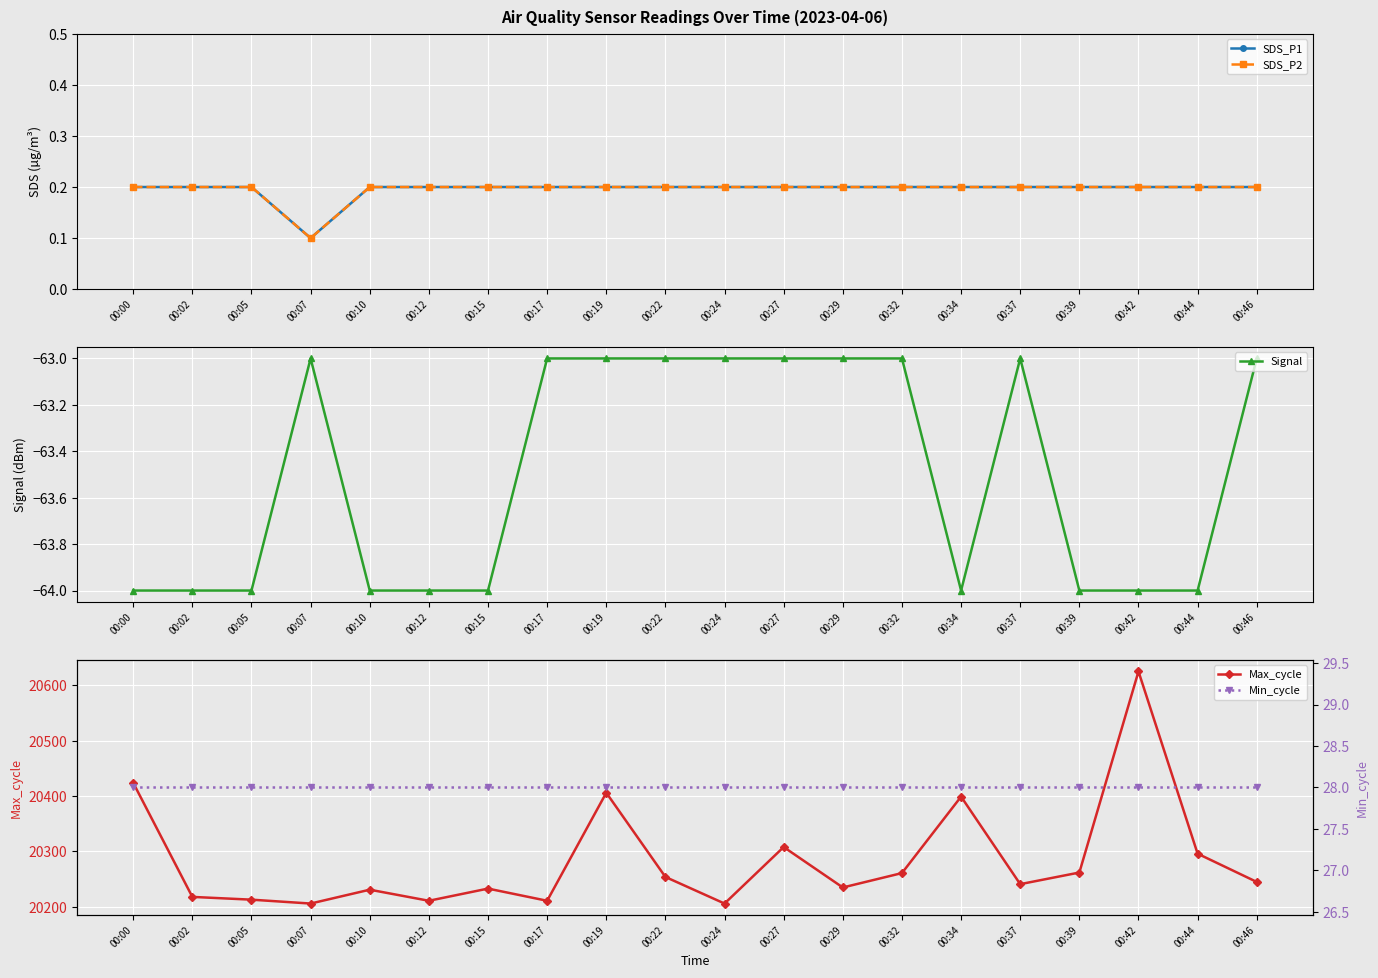

Which series changed the most between 00:22 and 00:24?

Max_cycle